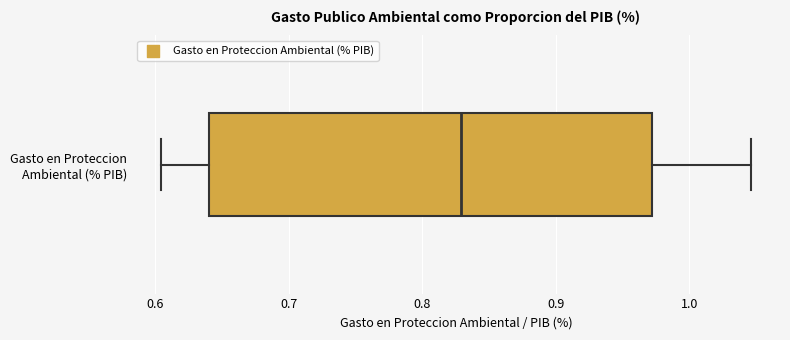

Transcribe this box plot: give where the median line is, the range the box spans, and where the two whiskers end, as read against the x-axis. The values are not printed on the chart, so give them approximately, as read against the axis.

median 0.83, box 0.64 to 0.97, whiskers 0.60 to 1.05